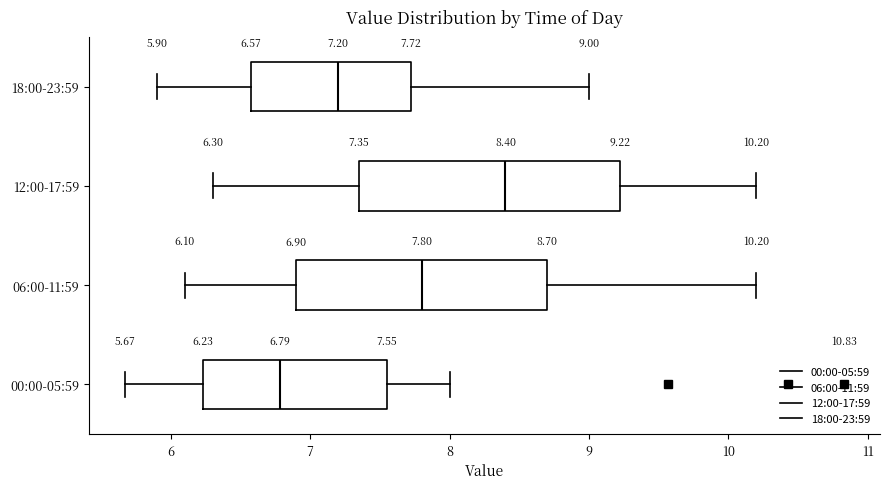

Which box's median line is the furthest to the right?

12:00-17:59